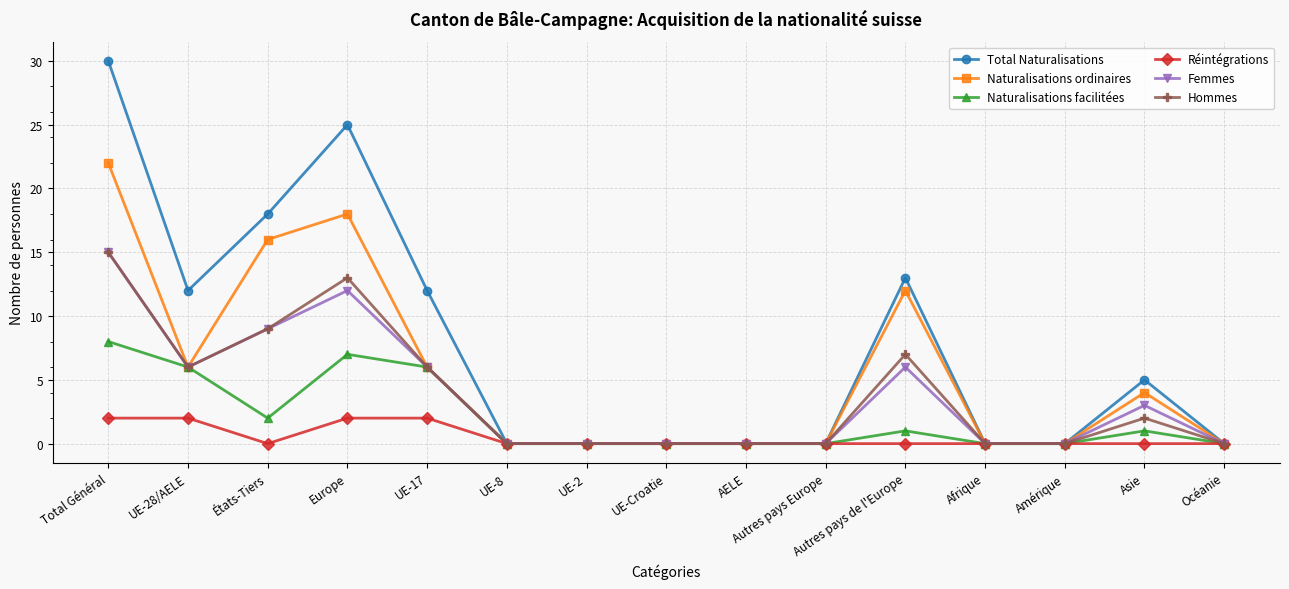

True or false: Femmes has a value of 5 at Amérique.

False